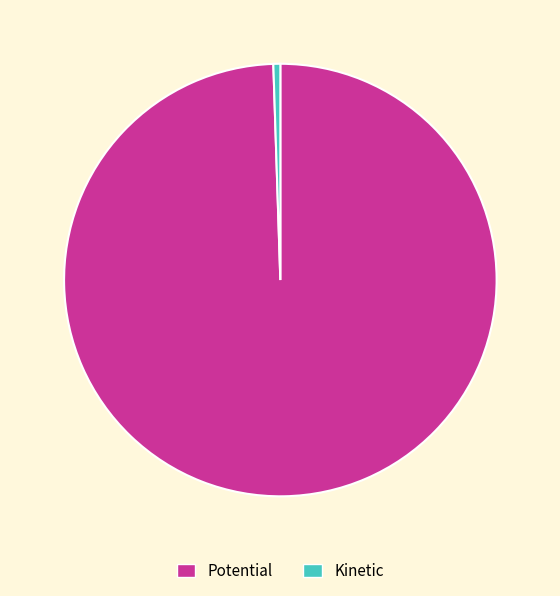

How many segments does this pie chart have?

2